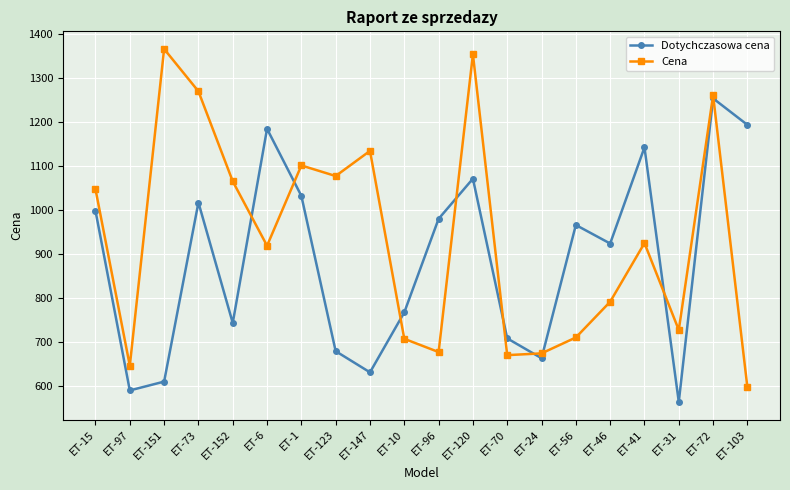

At ET-10, list the series in order from largest to smallest.

Dotychczasowa cena, Cena